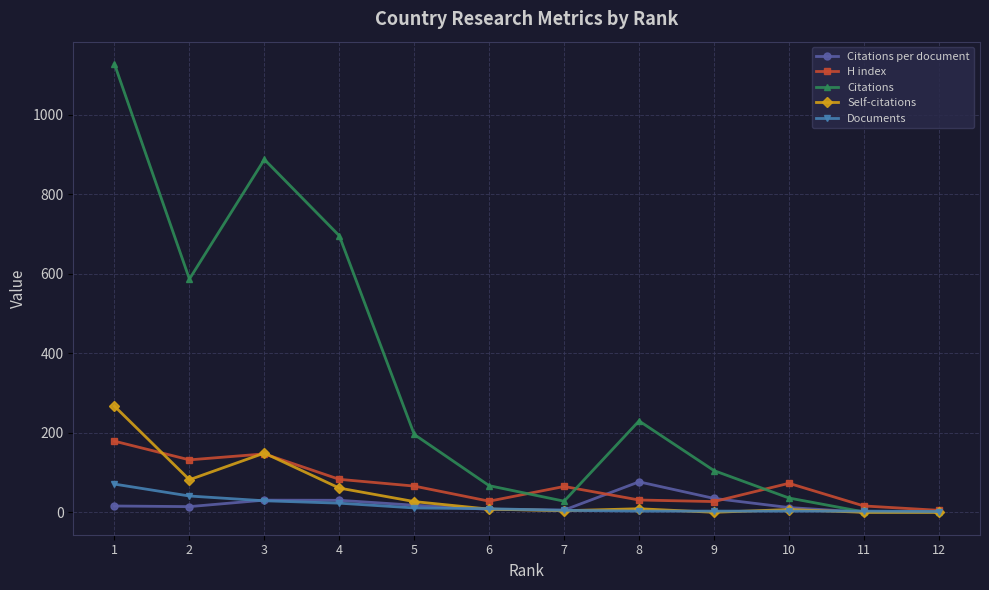

Where does the Self-citations series first go above 9?

1